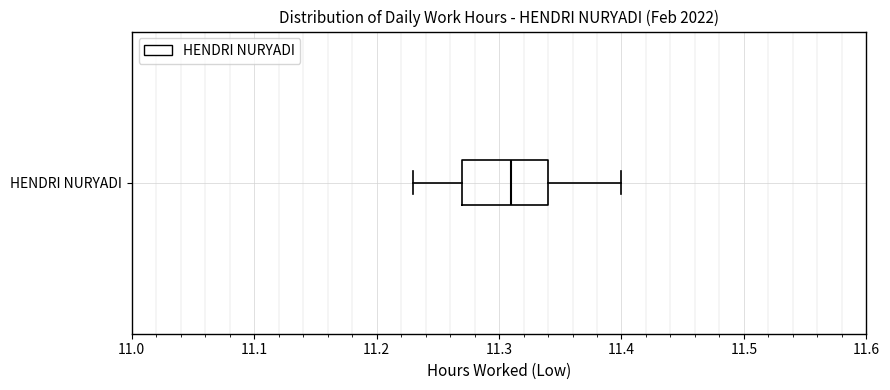

Read this box plot against the x-axis: the position of the median line, the range covered by the box, and the ends of both whiskers. The values are not printed on the chart, so give them approximately, as read against the axis.

median 11.31, box 11.27 to 11.34, whiskers 11.23 to 11.40